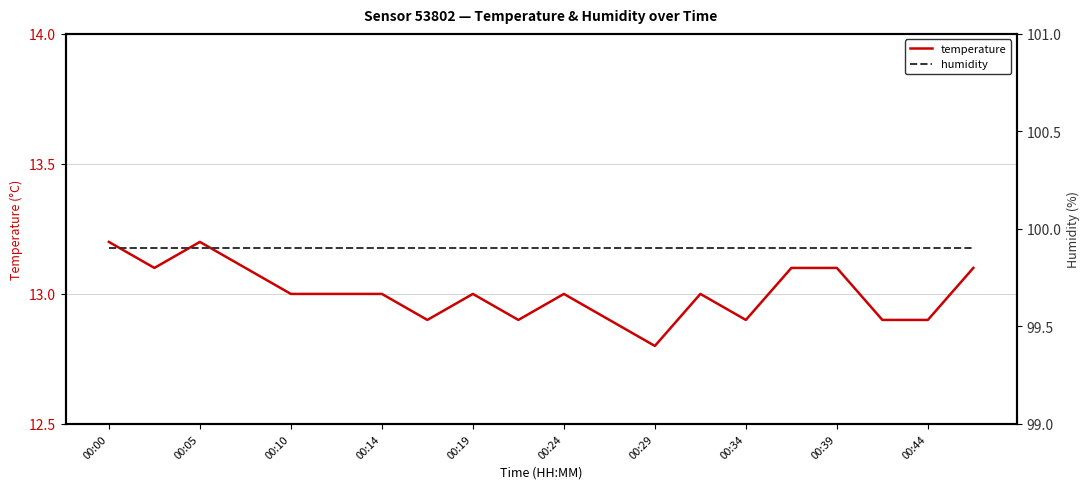

Where does the temperature series first go above 13?

00:00